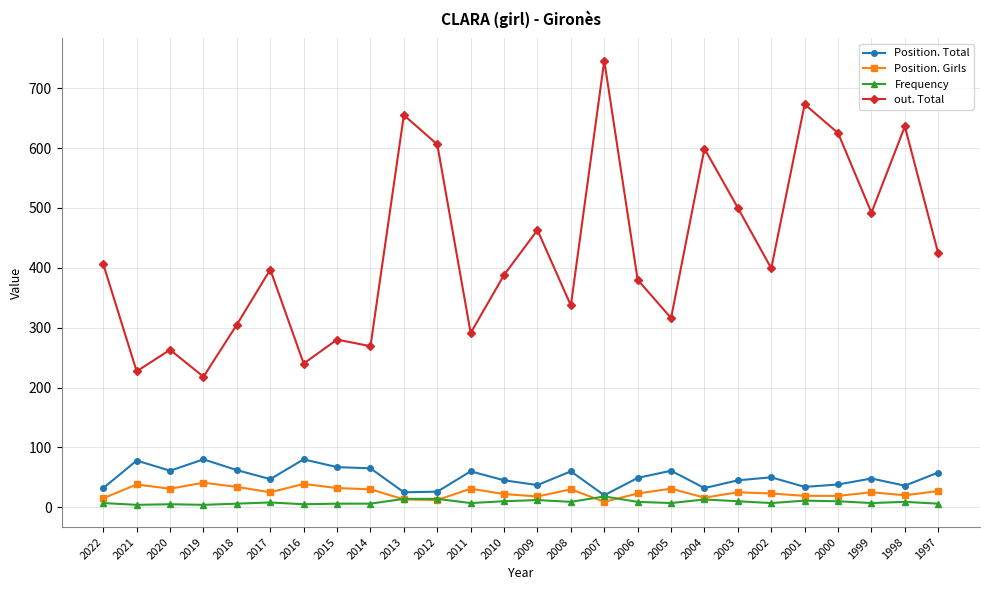

True or false: Position. Girls has a value of 31 at 2011.

True